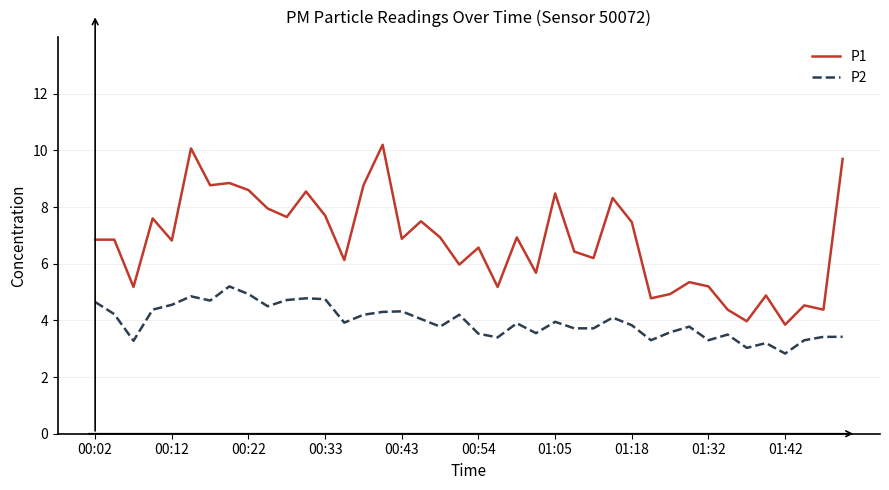

True or false: P2 and P1 intersect in this chart.

False